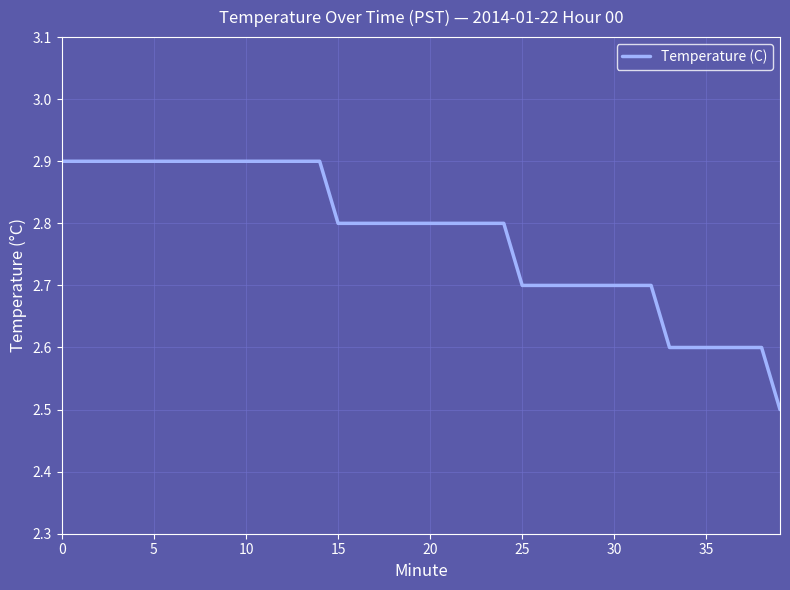

Does the chart have visible grid lines?

Yes